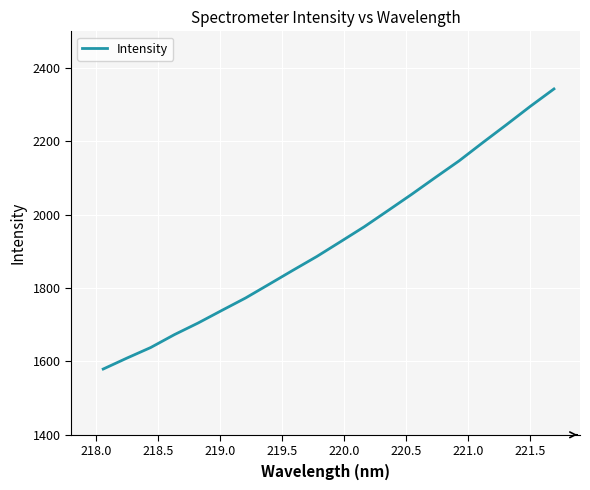

What is the difference between the maximum and minimum values?

763.7